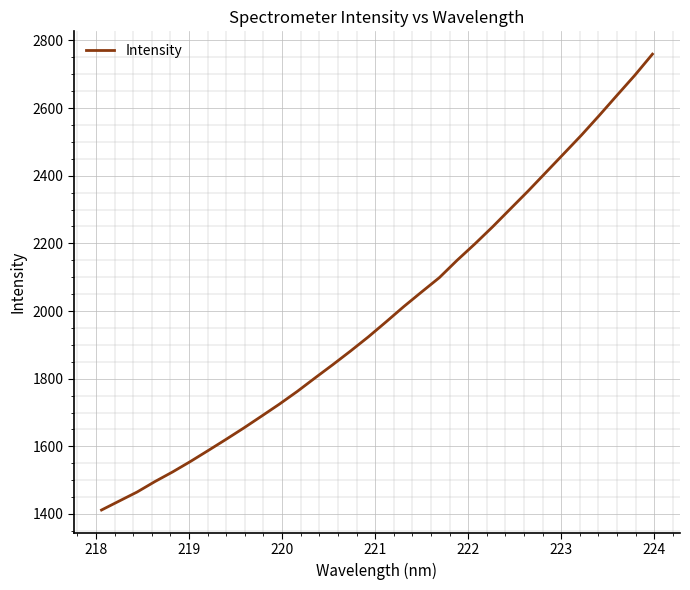

What is the maximum value shown in the chart?

2759.4